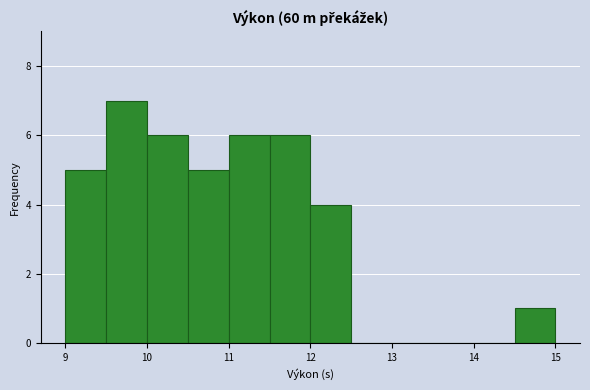

Reading left to right, transcribe this chart: for each bar, give the range it covers on the x-axis and its height. The values are not printed on the chart, so give them approximately, as read against the axis.

9.0 to 9.5: 5
9.5 to 10.0: 7
10.0 to 10.5: 6
10.5 to 11.0: 5
11.0 to 11.5: 6
11.5 to 12.0: 6
12.0 to 12.5: 4
12.5 to 13.0: 0
13.0 to 13.5: 0
13.5 to 14.0: 0
14.0 to 14.5: 0
14.5 to 15.0: 1